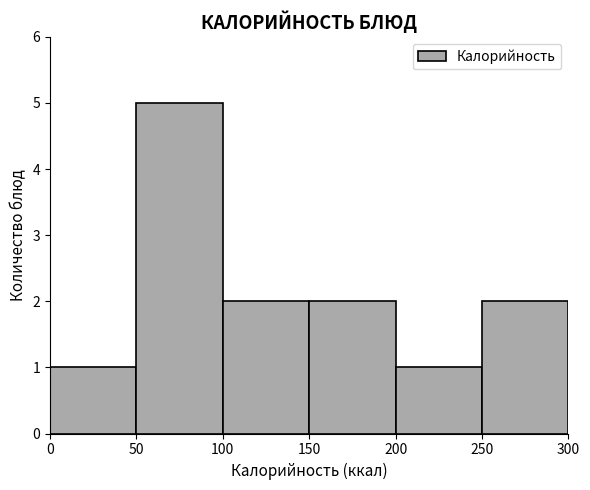

How tall is the bar that spans 50 to 100 on the x-axis? The values are not printed on the chart, so give them approximately, as read against the axis.

5